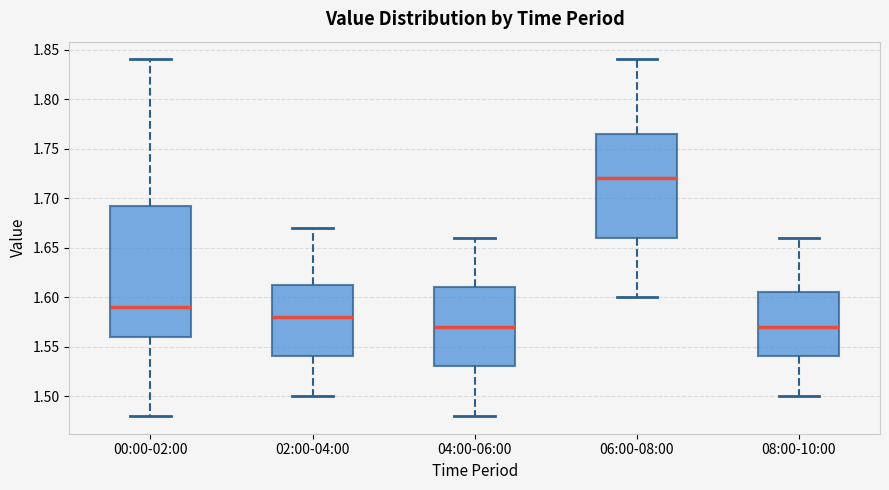

Reading left to right, read every box against the y-axis: the position of its median line, the range the box covers, and the ends of its whiskers. The values are not printed on the chart, so give them approximately, as read against the axis.

00:00-02:00: median 1.590, box 1.560 to 1.695, whiskers 1.480 to 1.840
02:00-04:00: median 1.580, box 1.540 to 1.615, whiskers 1.500 to 1.670
04:00-06:00: median 1.570, box 1.530 to 1.610, whiskers 1.480 to 1.660
06:00-08:00: median 1.720, box 1.660 to 1.765, whiskers 1.600 to 1.840
08:00-10:00: median 1.570, box 1.540 to 1.605, whiskers 1.500 to 1.660